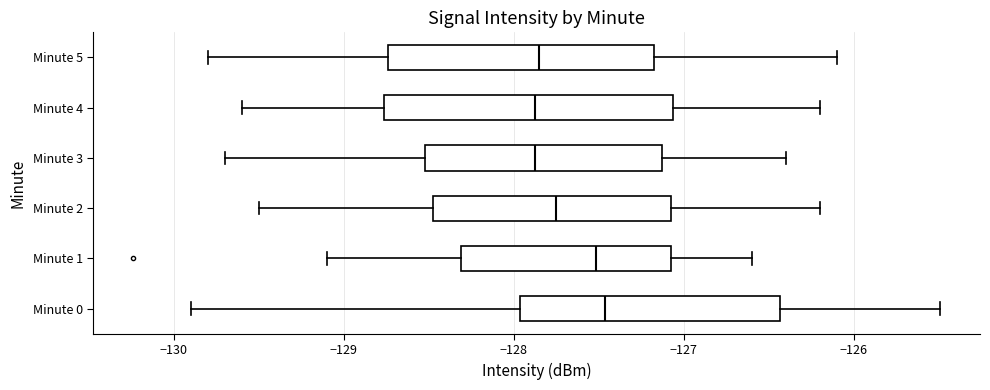

Reading bottom to top, read every box against the x-axis: the position of its median line, the range the box covers, and the ends of its whiskers. The values are not printed on the chart, so give them approximately, as read against the axis.

Minute 0: median -127.5, box -128.0 to -126.4, whiskers -129.9 to -125.5
Minute 1: median -127.5, box -128.3 to -127.1, whiskers -129.1 to -126.6
Minute 2: median -127.7, box -128.5 to -127.1, whiskers -129.5 to -126.2
Minute 3: median -127.9, box -128.5 to -127.1, whiskers -129.7 to -126.4
Minute 4: median -127.9, box -128.8 to -127.1, whiskers -129.6 to -126.2
Minute 5: median -127.8, box -128.7 to -127.2, whiskers -129.8 to -126.1